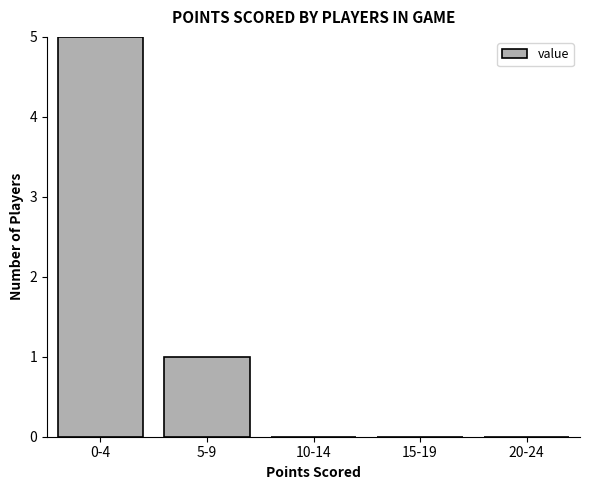

Reading right to left, list all the values displayed in this chart.

20-24=0	15-19=0	10-14=0	5-9=1	0-4=5